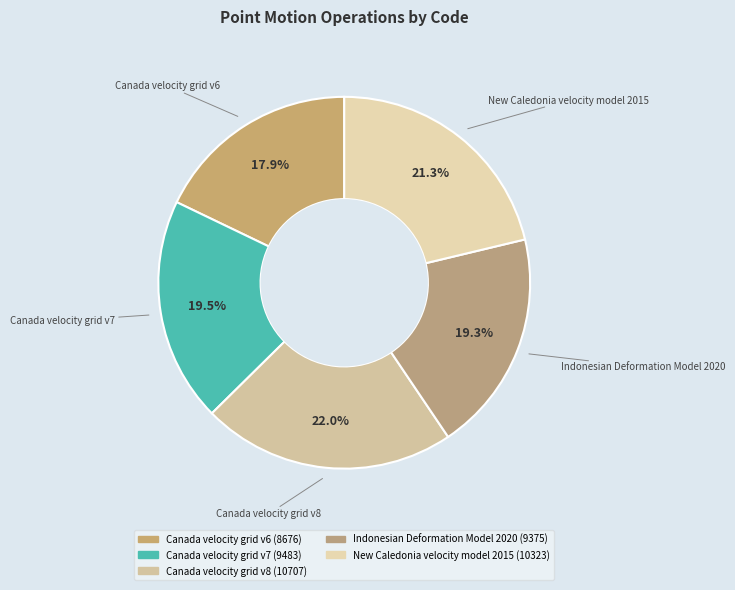

Is Canada velocity grid v7 the majority of the pie?

No